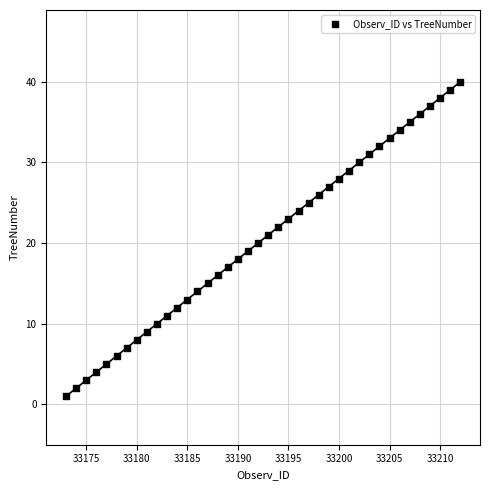

What is the range of Y values (max minus min)?

39